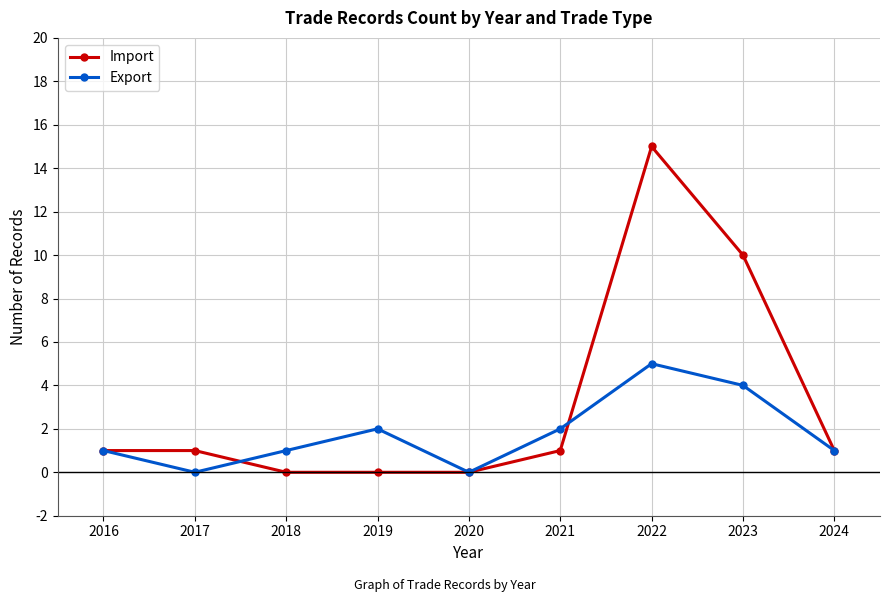

What is the average value of the Export series?

2